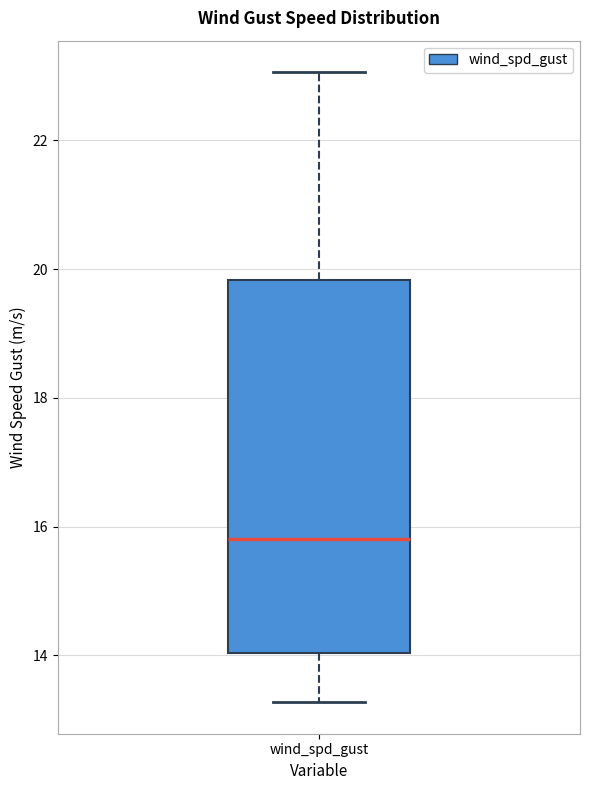

Where is the upper edge of the box for wind_spd_gust on the y-axis? The values are not printed on the chart, so give them approximately, as read against the axis.

19.8